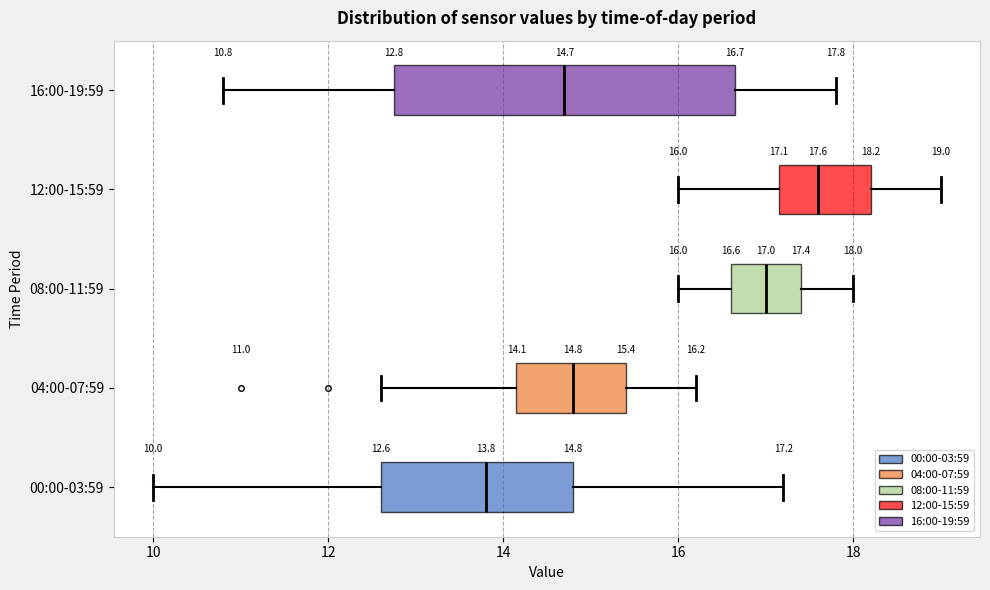

Which box's median line is the furthest to the right?

12:00-15:59